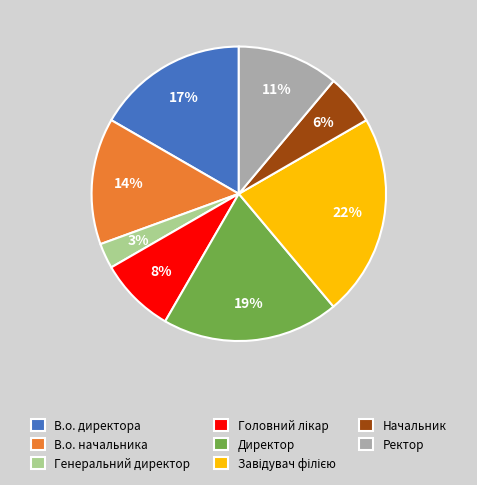

How many slices are in this pie chart?

8